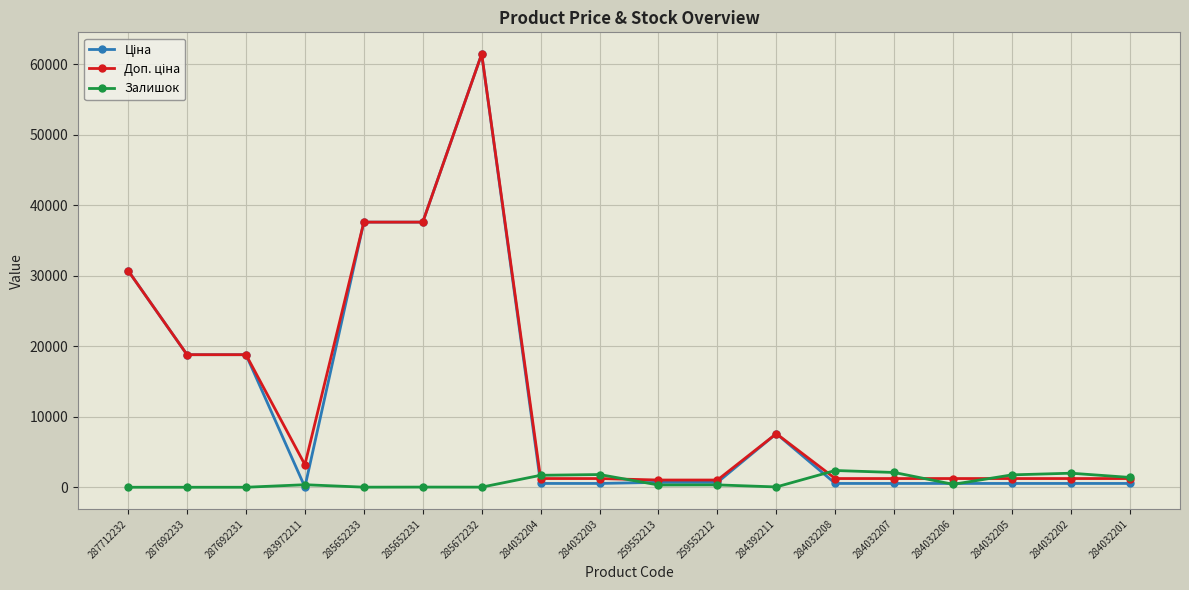

What is the label of the 11th point from the left?

259552212